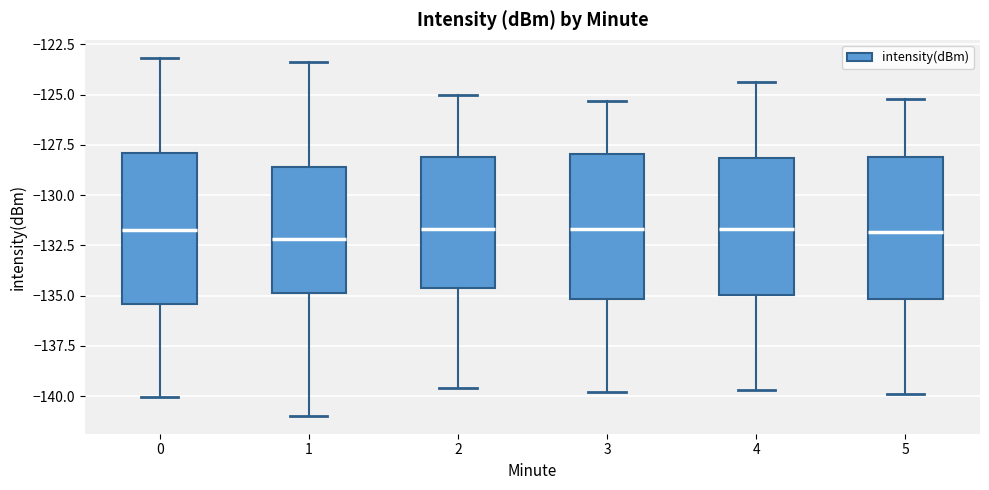

Where is the upper edge of the box at x = 0 on the y-axis? The values are not printed on the chart, so give them approximately, as read against the axis.

-128.0